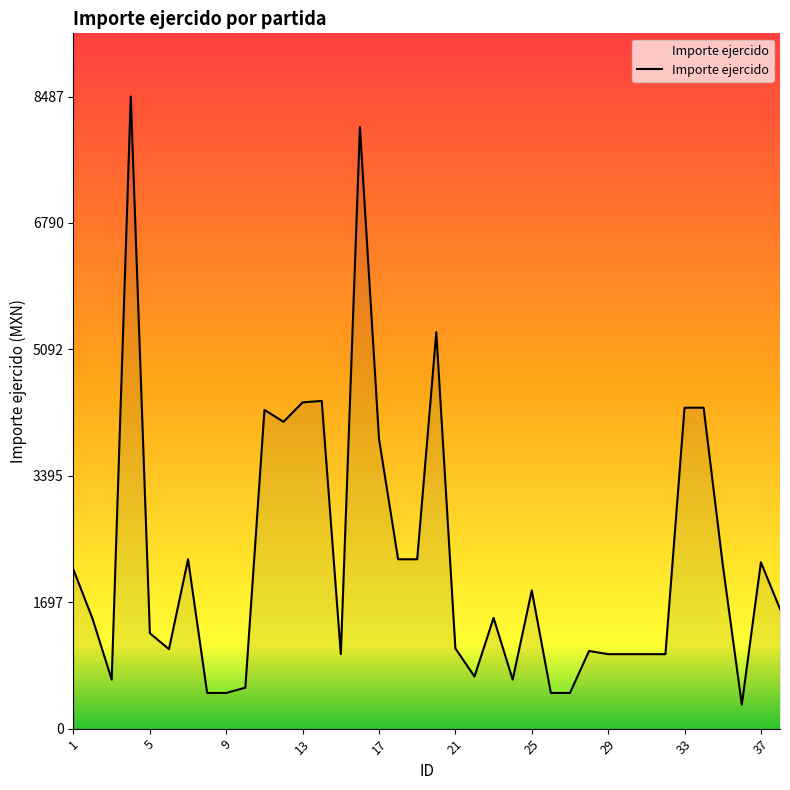

What is the greatest value displayed?

8487.1